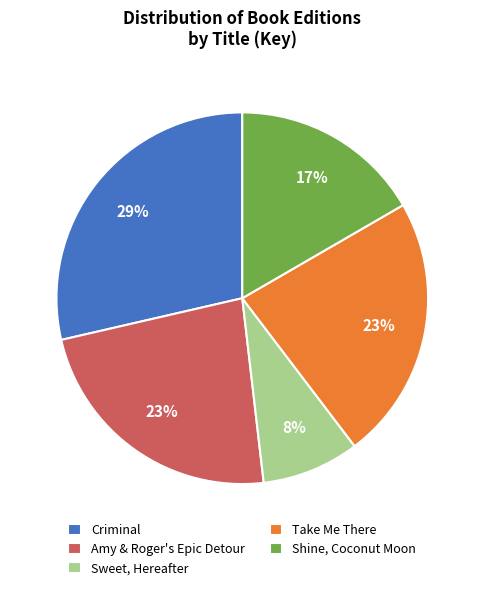

The Amy & Roger's Epic Detour slice represents 18% of the pie. True or false?

False